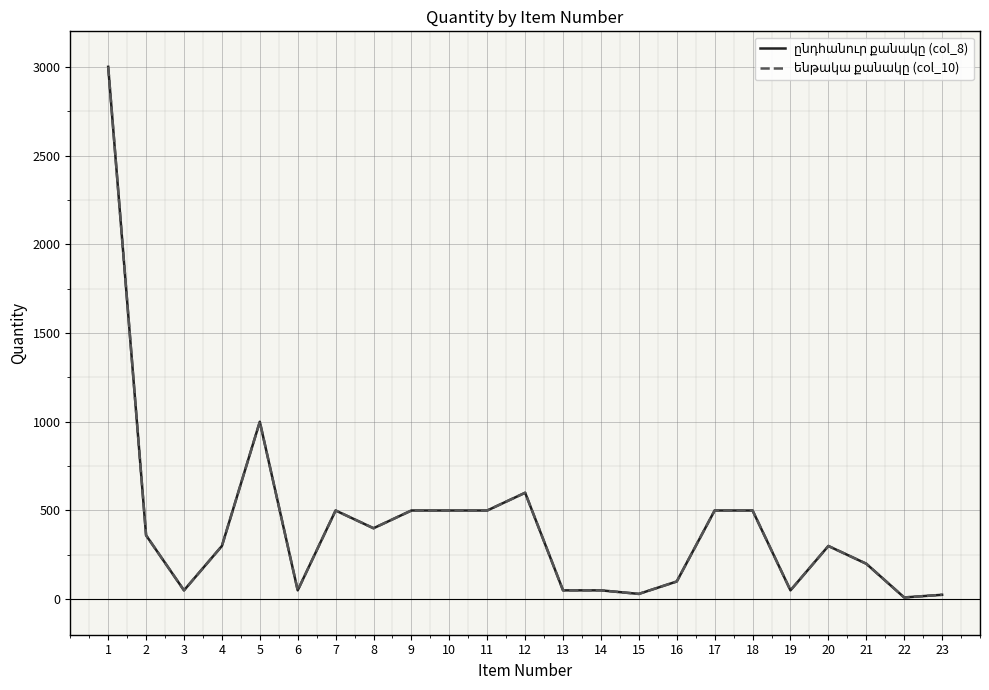

Reading right to left, transcribe all the data shown in this chart.

ընդհանուր քանակը (col_8): 23=25	22=10	21=200	20=300	19=50	18=500	17=500	16=100	15=30	14=50	13=50	12=600	11=500	10=500	9=500	8=400	7=500	6=50	5=1000	4=300	3=50	2=360	1=3000
ենթակա քանակը (col_10): 23=25	22=10	21=200	20=300	19=50	18=500	17=500	16=100	15=30	14=50	13=50	12=600	11=500	10=500	9=500	8=400	7=500	6=50	5=1000	4=300	3=50	2=360	1=3000